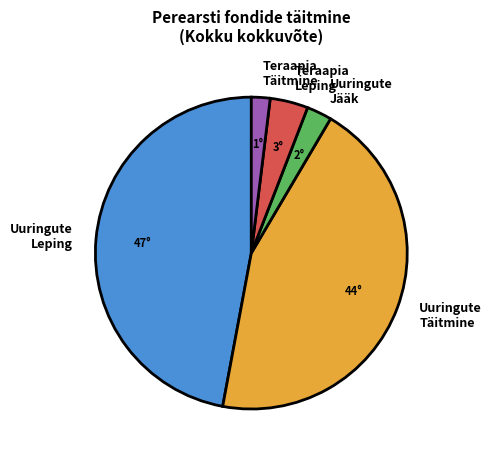

Combined, do Teraapia Täitmine and Uuringute Leping account for over 50%?

No